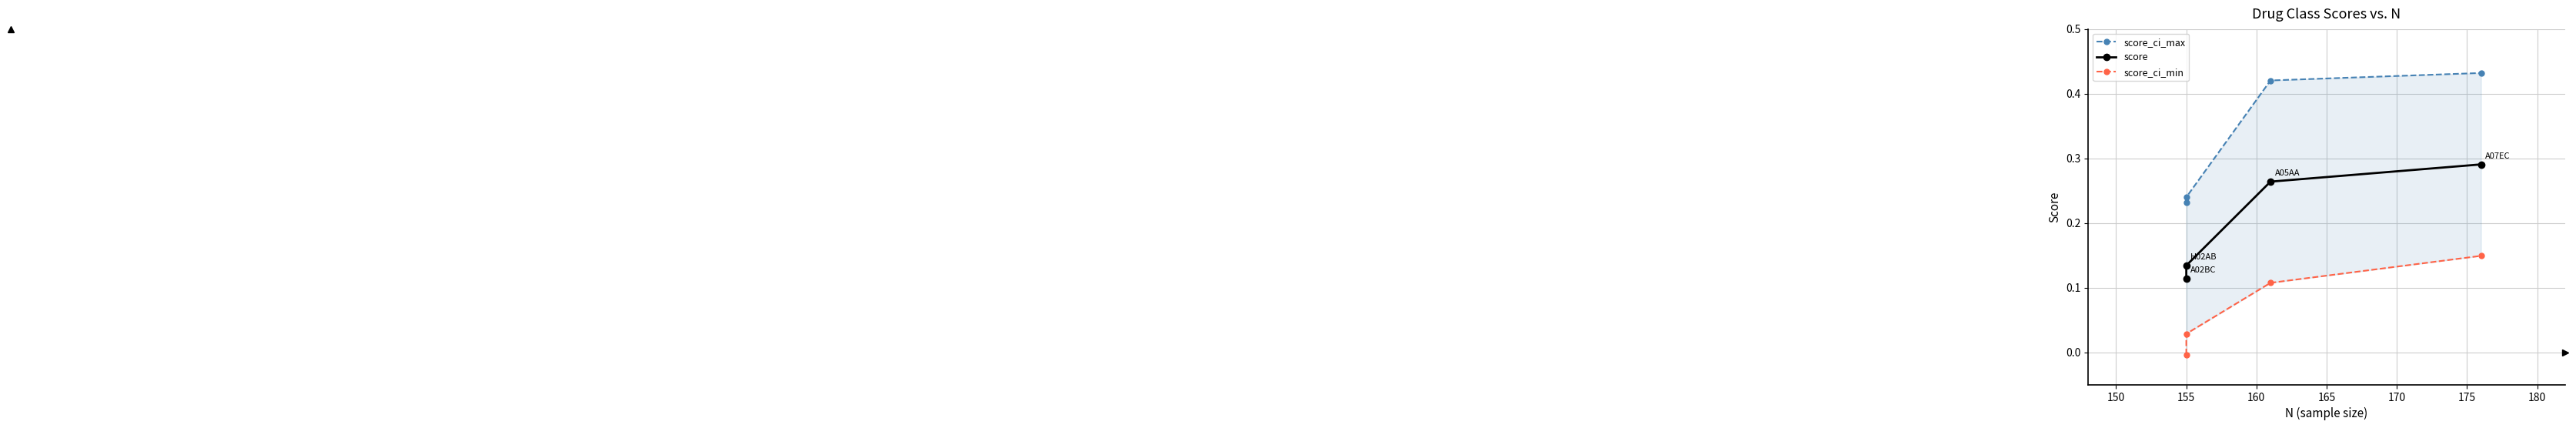

Is this an area chart (filled region under the line)?

No